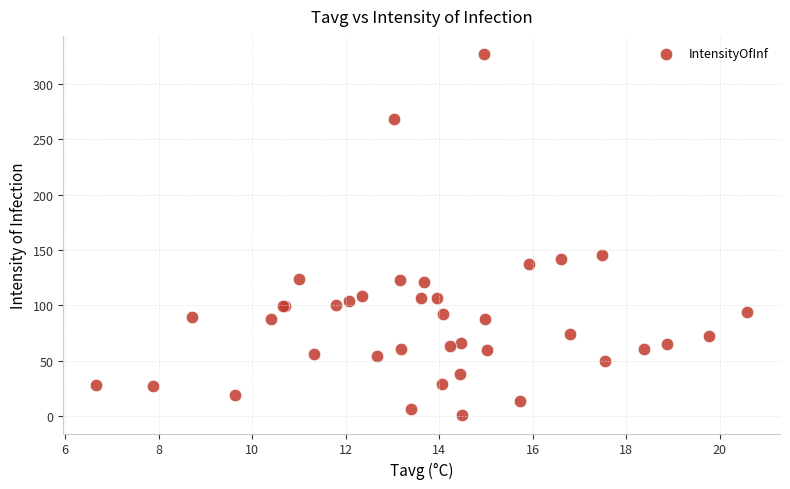

What Y value in the scatter plot is closest to 163?

145.9